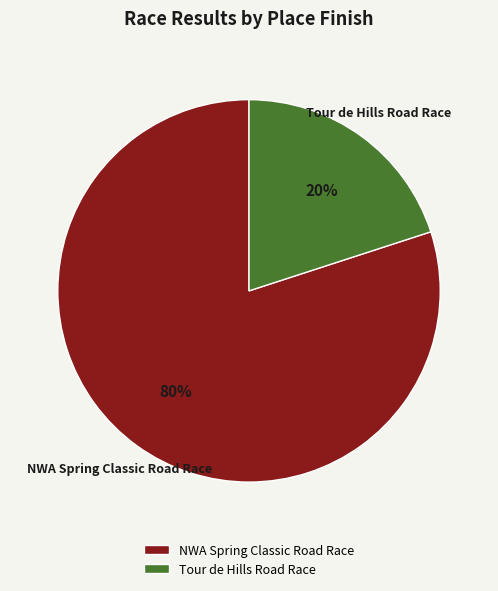

To the nearest percent, what is the average slice percentage?

50%